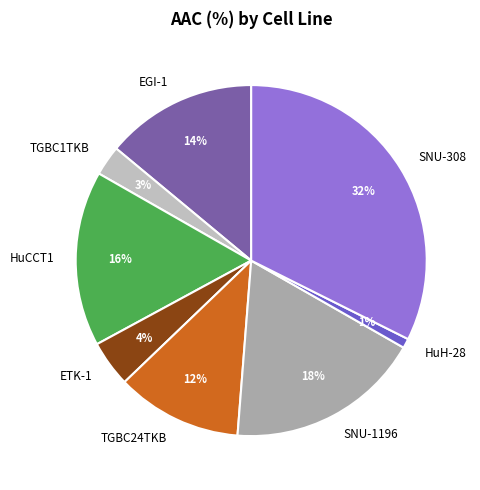

What is the smallest slice in the pie chart?

HuH-28